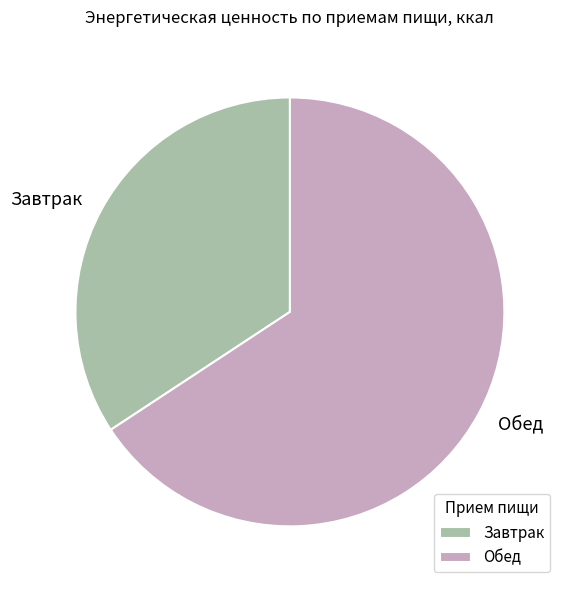

Does any single category account for the majority?

Yes